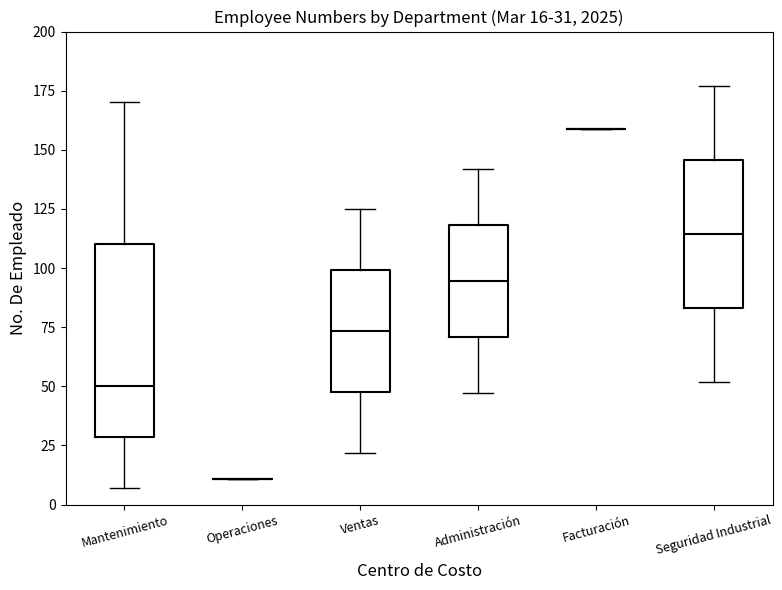

Comparing the boxes themselves (not the whiskers), which one is the tallest?

Mantenimiento